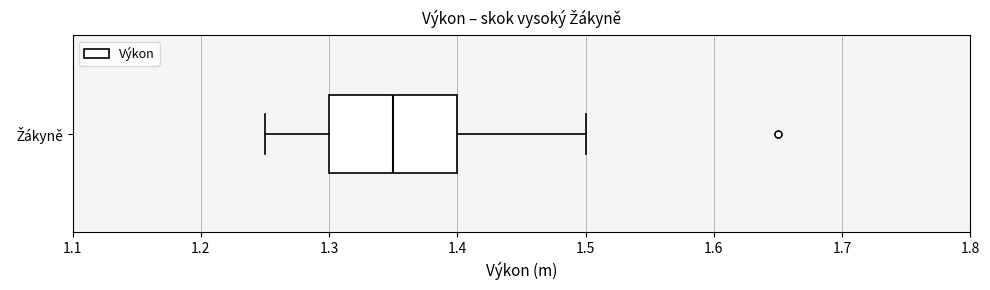

Transcribe this box plot: give where the median line is, the range the box spans, and where the two whiskers end, as read against the x-axis. The values are not printed on the chart, so give them approximately, as read against the axis.

median 1.35, box 1.30 to 1.40, whiskers 1.25 to 1.50